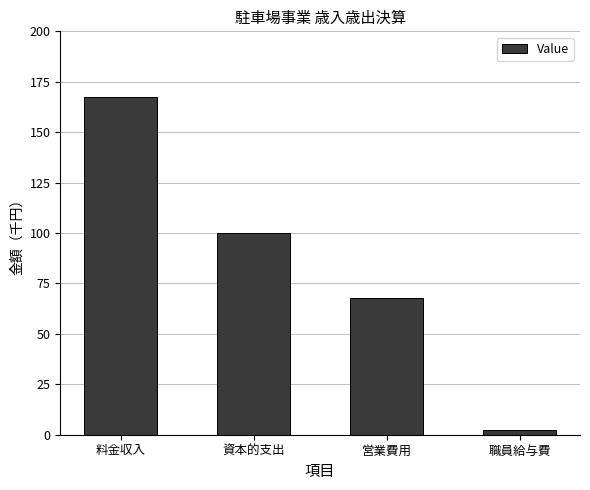

Rank the categories by value from highest to lowest.

料金収入, 資本的支出, 営業費用, 職員給与費